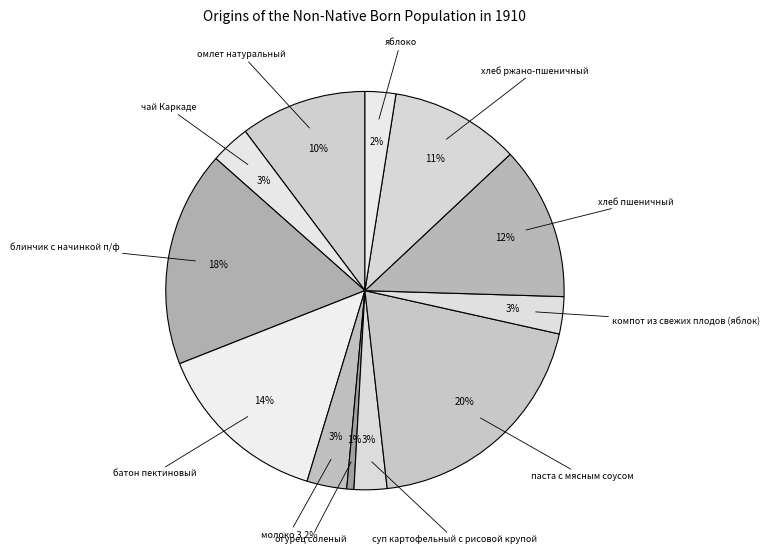

Is there any slice that represents more than half of the pie?

No